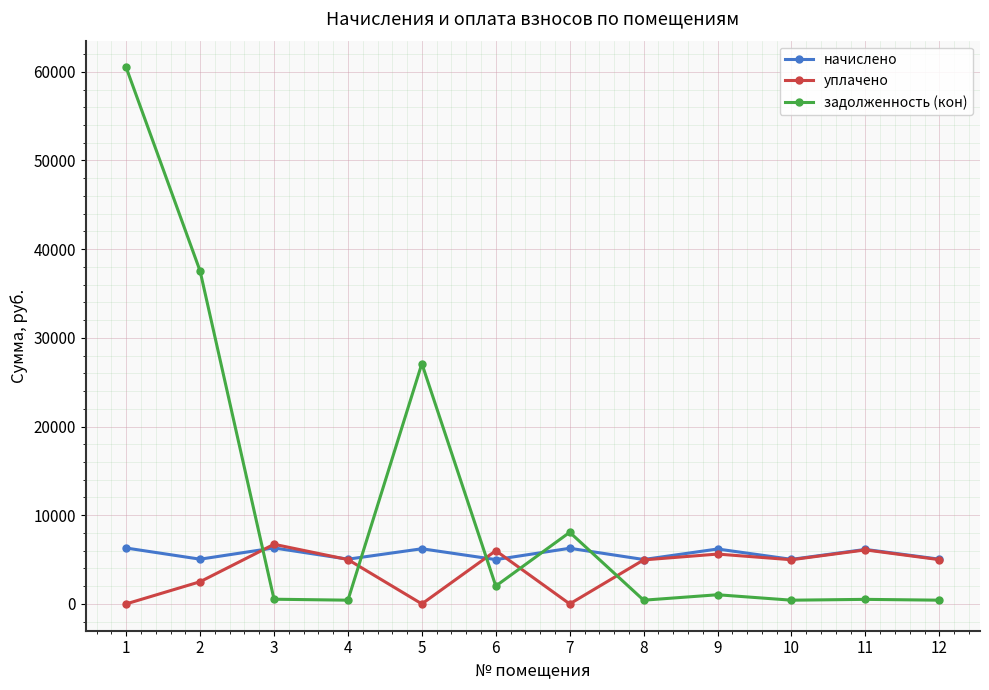

How many distinct data groups are displayed?

3